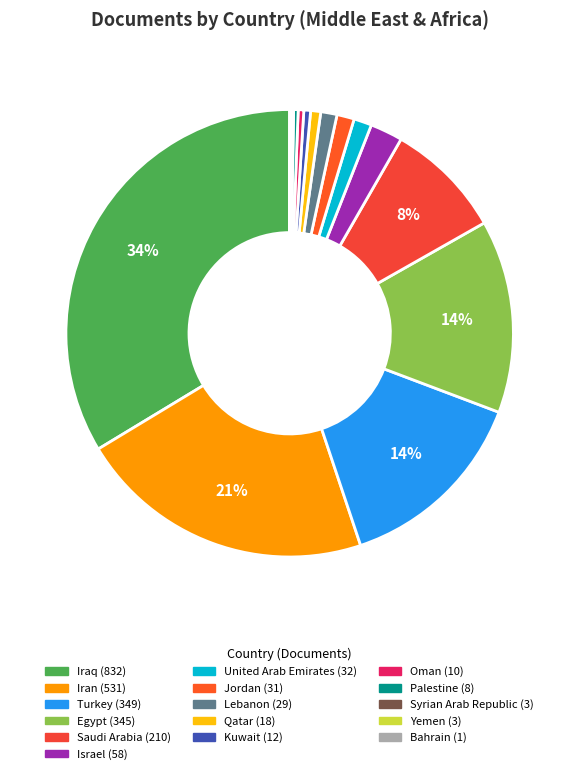

Is there a majority slice in this chart?

No